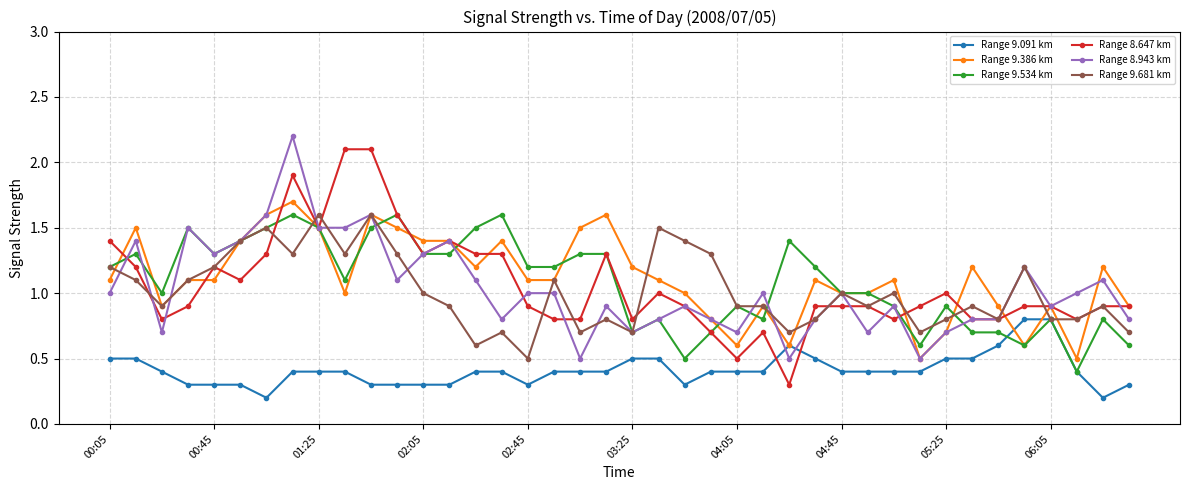

What is the lowest value of the Range 9.534 km series?

0.4